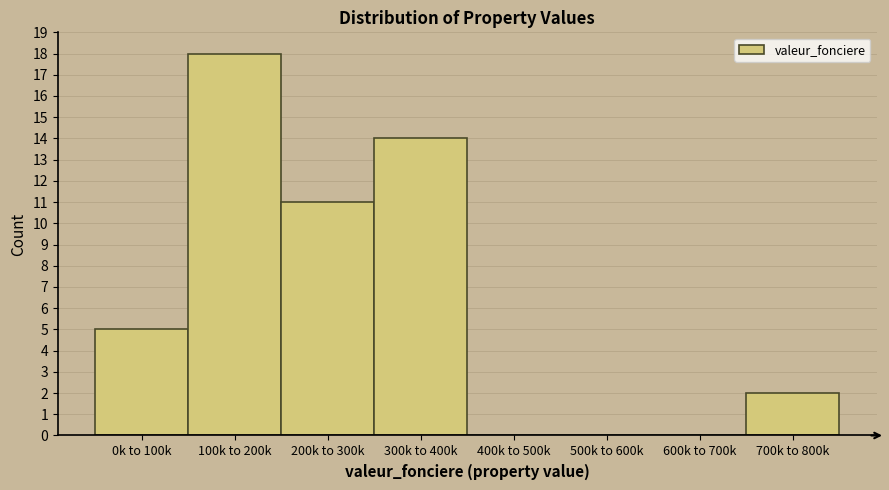

Reading left to right, extract all data points from this chart.

0k to 100k=5	100k to 200k=18	200k to 300k=11	300k to 400k=14	400k to 500k=0	500k to 600k=0	600k to 700k=0	700k to 800k=2